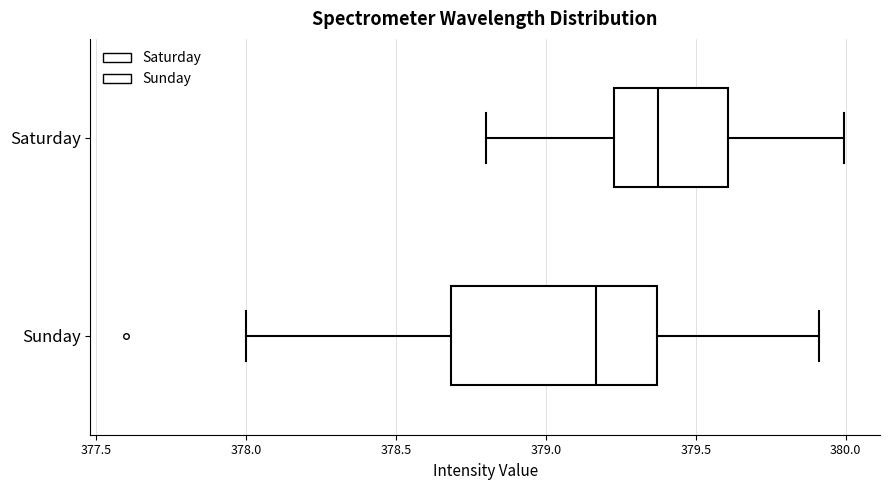

Which box has the furthest to the left median line?

Sunday